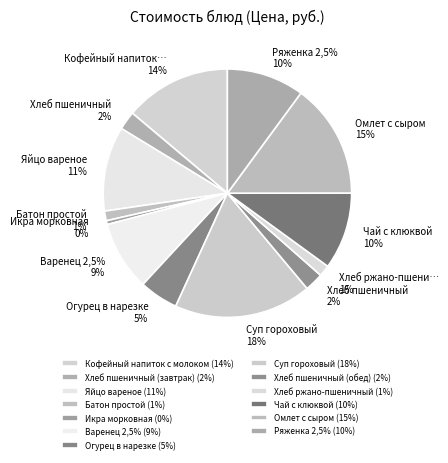

To the nearest percent, what is the difference between the Ряженка 2,5% and Хлеб ржано-пшеничный slice percentages?

9%